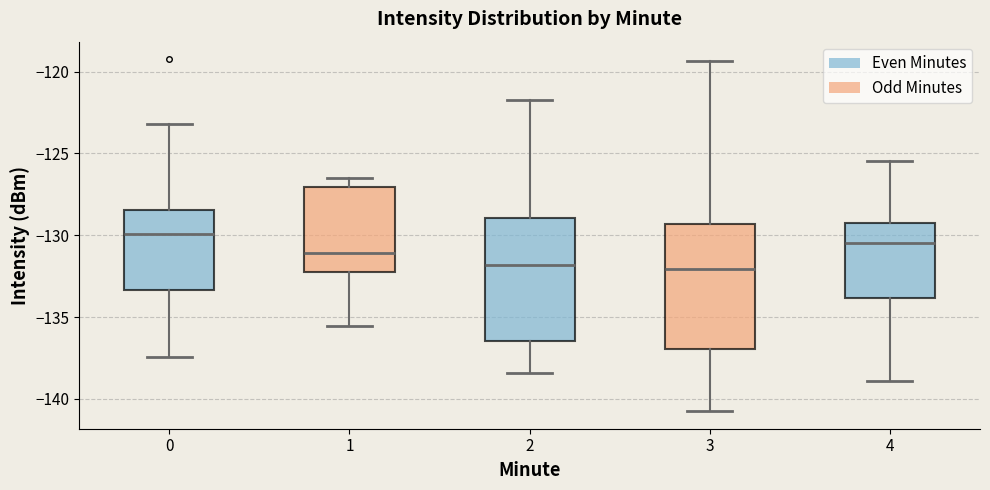

Where does the lower whisker of the box at x = 2 end on the y-axis? The values are not printed on the chart, so give them approximately, as read against the axis.

-138.5